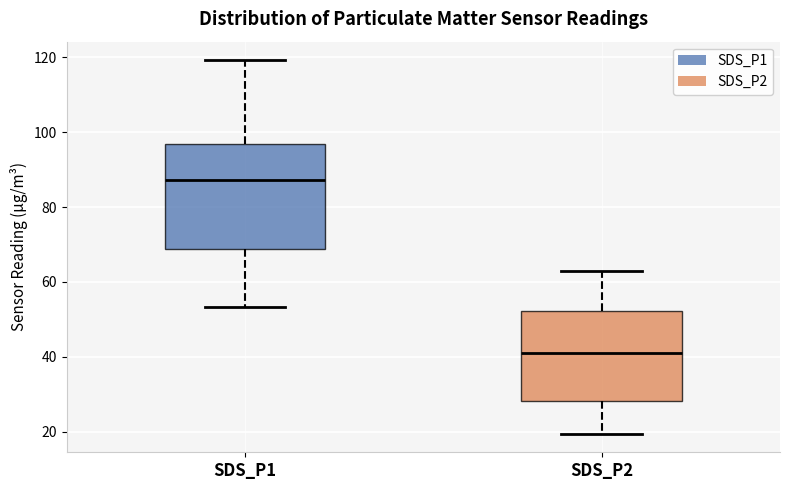

Reading left to right, transcribe this box plot: for each box, give where its median line is, the range the box spans, and where its two whiskers end, as read against the y-axis. The values are not printed on the chart, so give them approximately, as read against the axis.

SDS_P1: median 88, box 68 to 96, whiskers 54 to 120
SDS_P2: median 40, box 28 to 52, whiskers 20 to 62